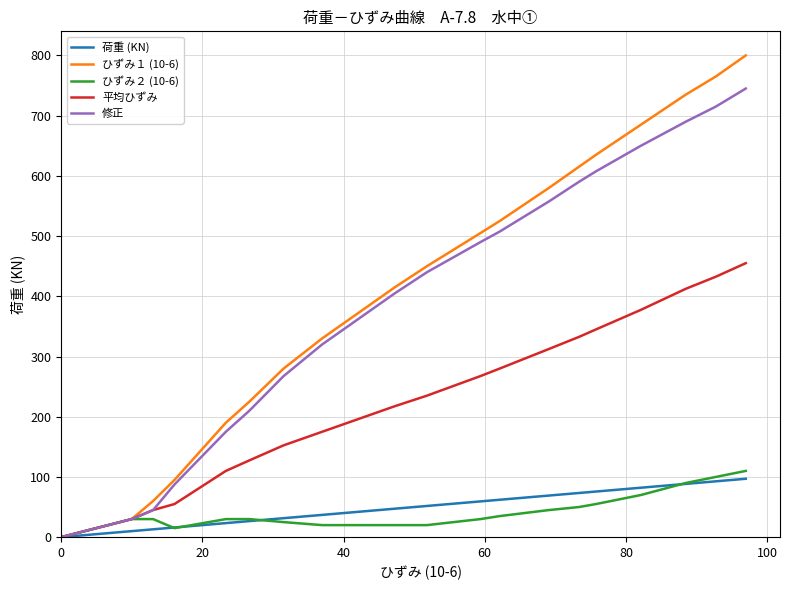

How many series are shown in this chart?

5